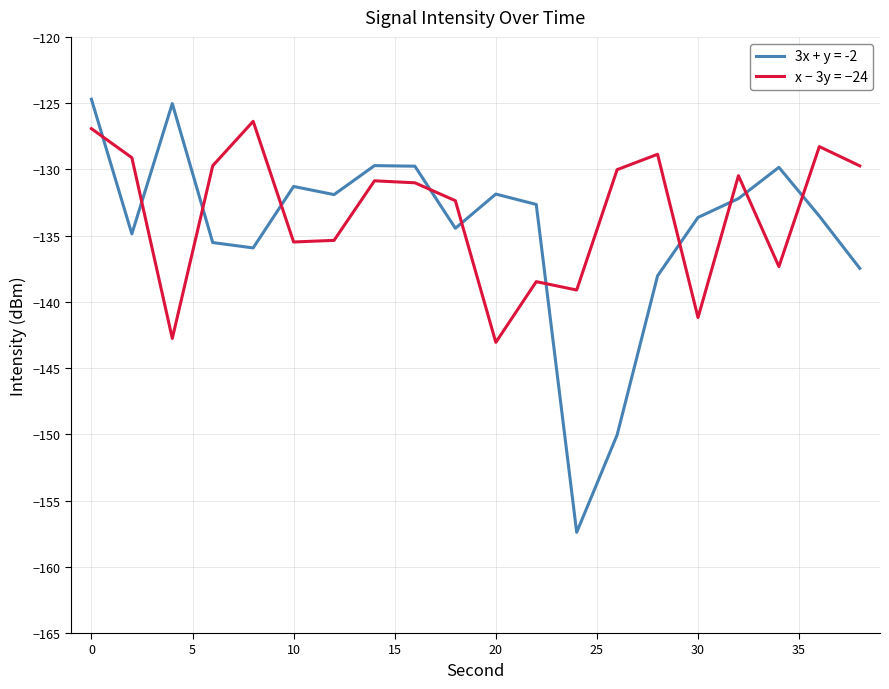

What is the minimum value shown in the chart?

-157.4